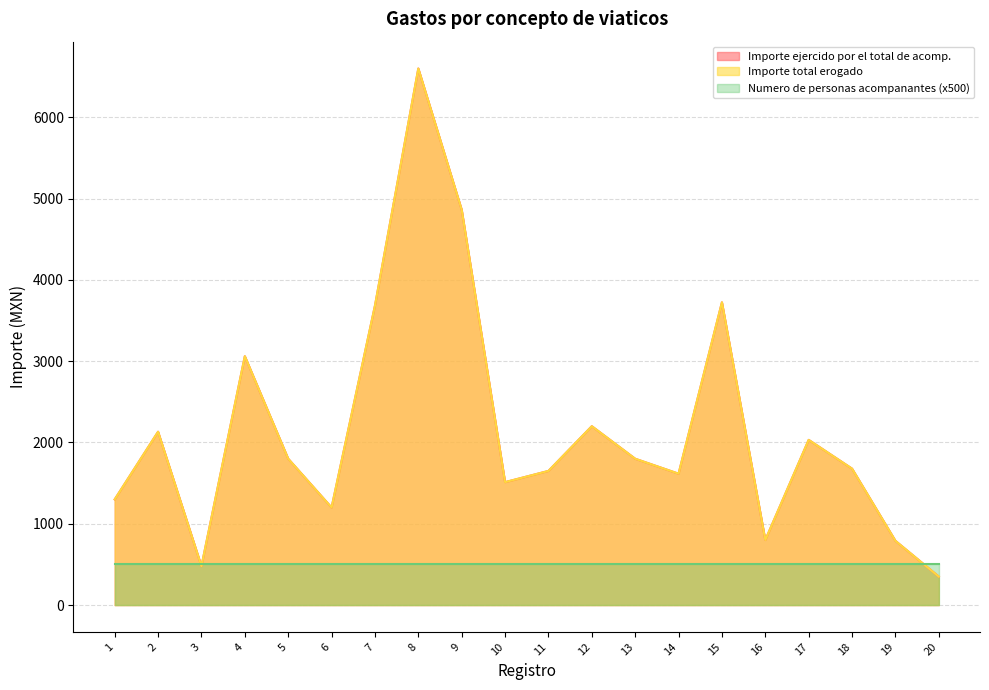

Is it true that Importe total erogado equals 815 at 3?

False